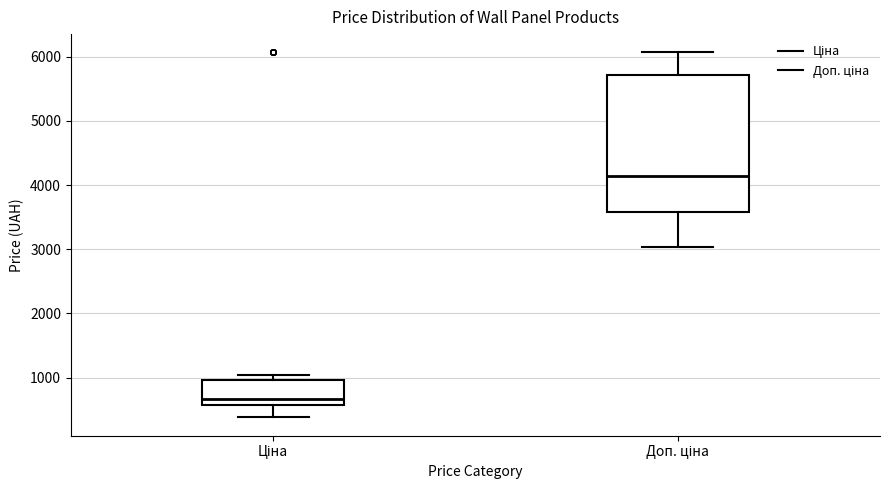

Reading left to right, transcribe this box plot: for each box, give where its median line is, the range the box spans, and where its two whiskers end, as read against the y-axis. The values are not printed on the chart, so give them approximately, as read against the axis.

Ціна: median 700, box 600 to 1000, whiskers 400 to 1000 (just above the box's upper edge)
Доп. ціна: median 4100, box 3600 to 5700, whiskers 3000 to 6100